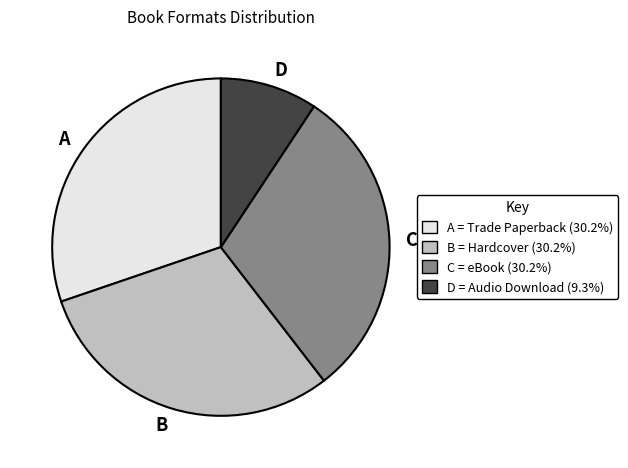

Is D the majority of the pie?

No